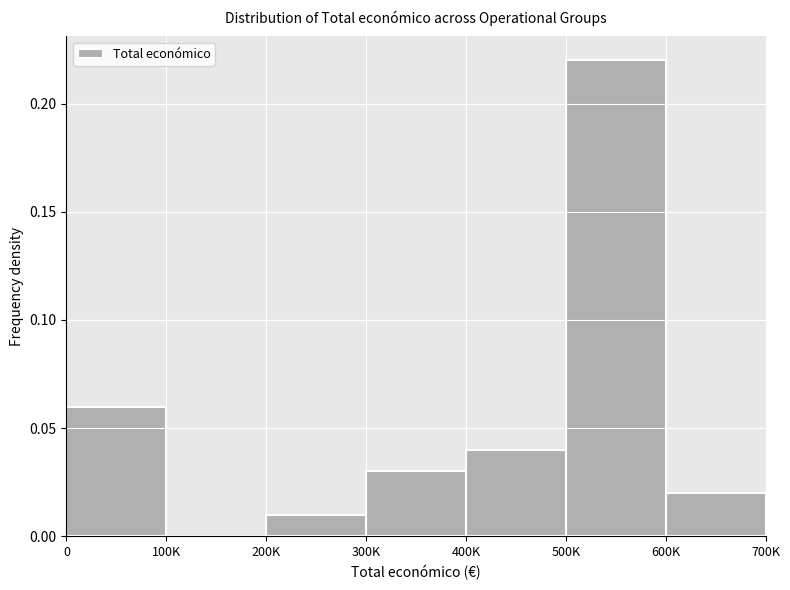

Which has a higher value, 600K or 500K?

500K